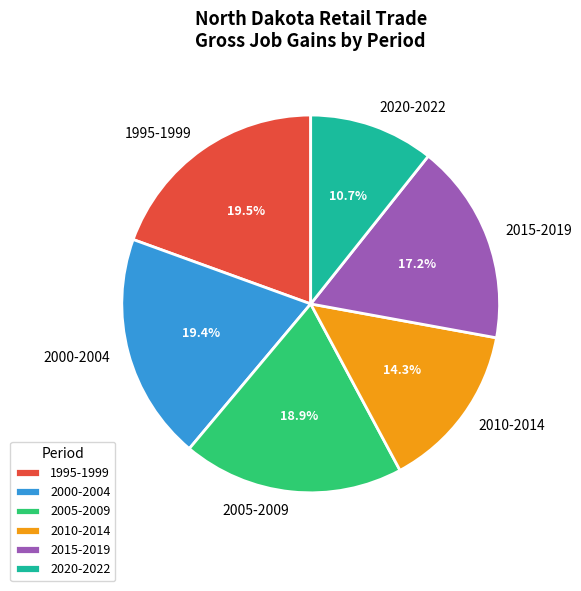

What percentage is NOT represented by 2020-2022?

89.3%